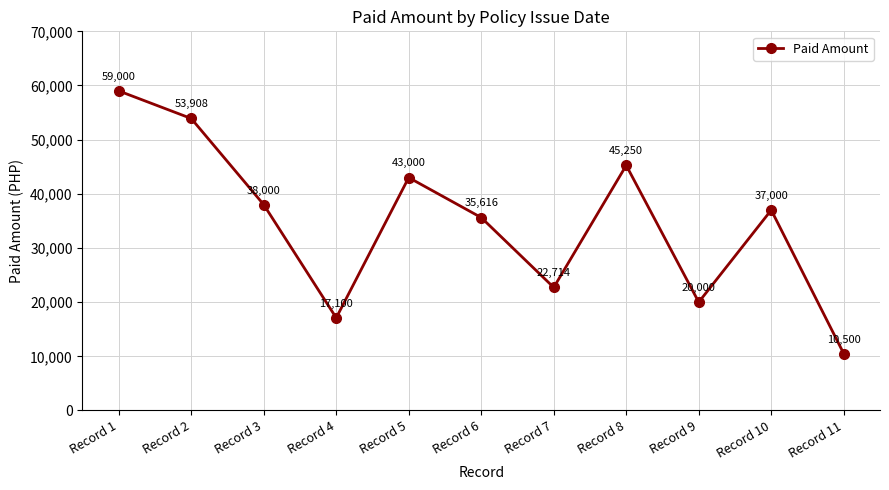

The chart shows a value of 20000.0 at Record 9. True or false?

True